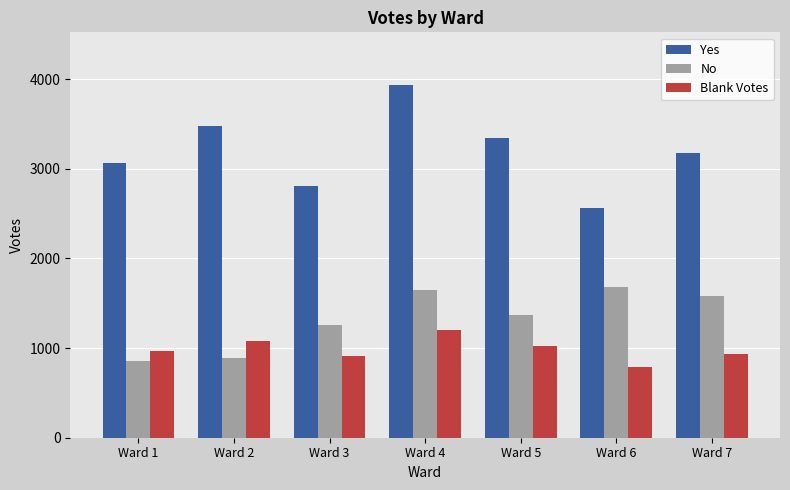

What is the highest value of the Blank Votes series?

1205